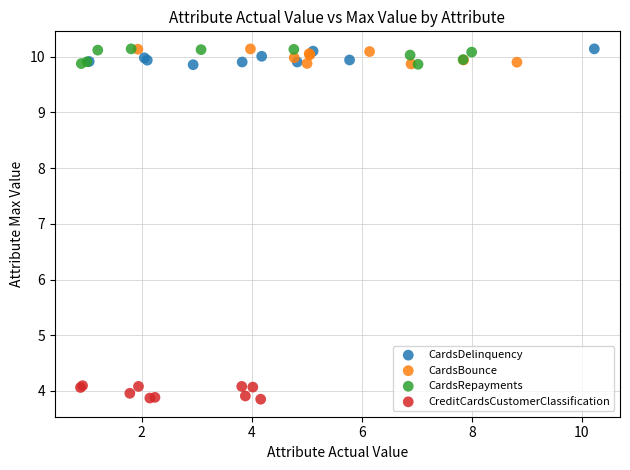

Which series contains the lowest Y value?

CreditCardsCustomerClassification